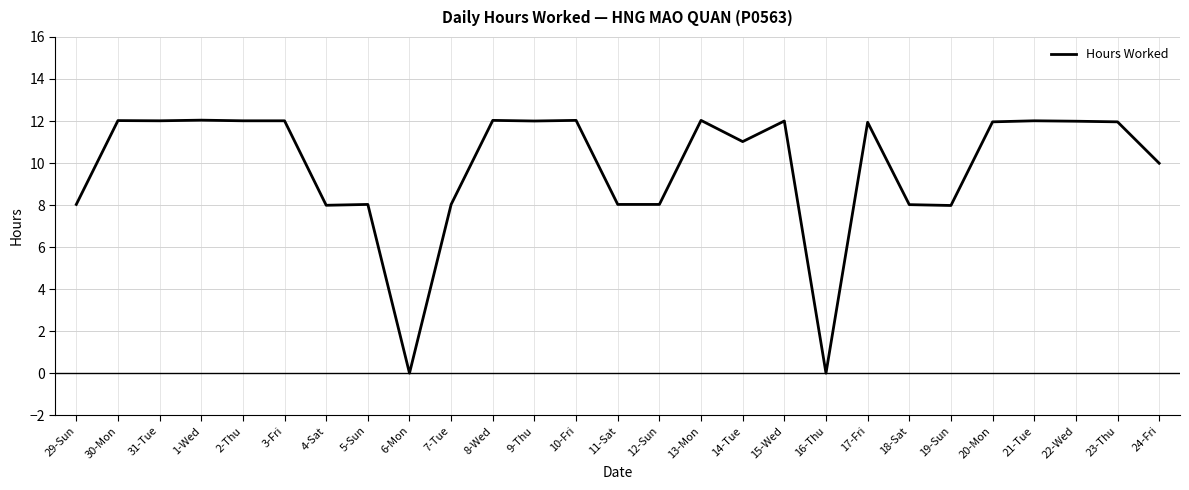

Does the chart have visible grid lines?

Yes